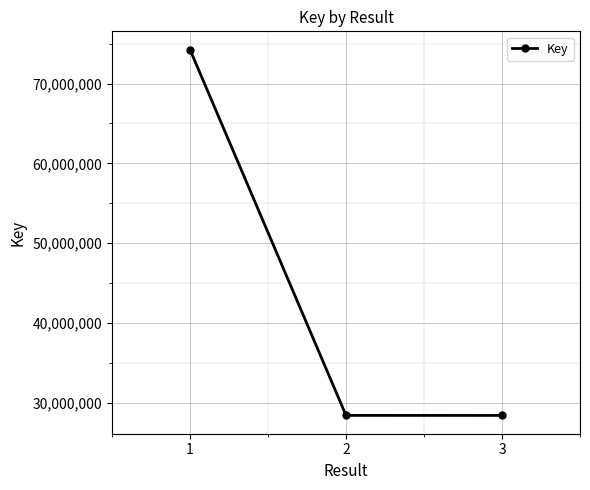

How many lines are shown in the chart?

1